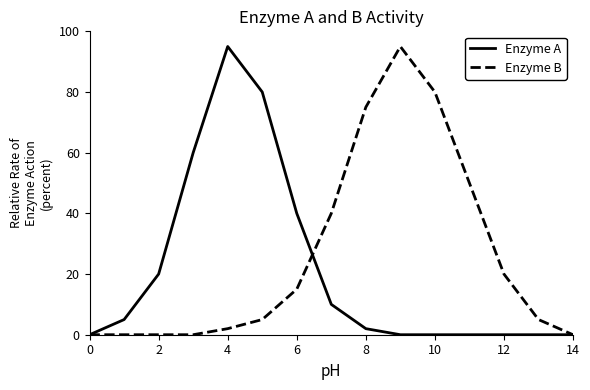

Which series has the largest total across all categories?

Enzyme B